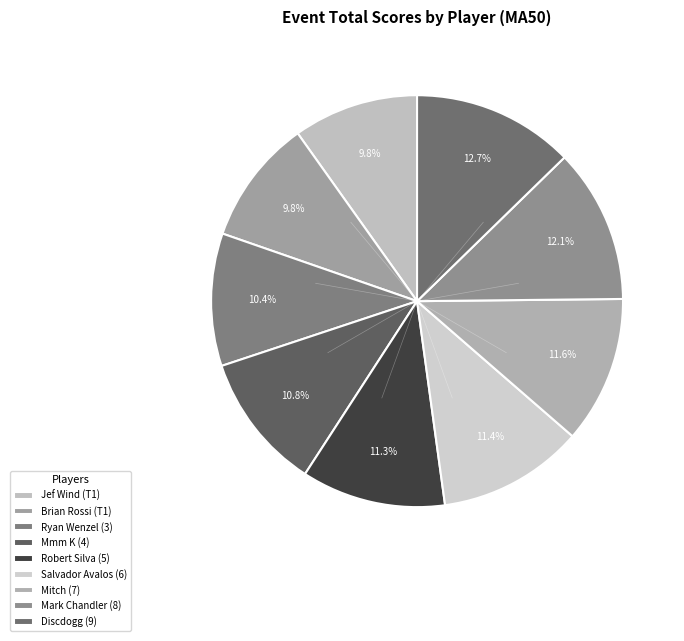

To the nearest percent, what is the combined percentage of Ryan Wenzel (3) and Jef Wind (T1)?

20%